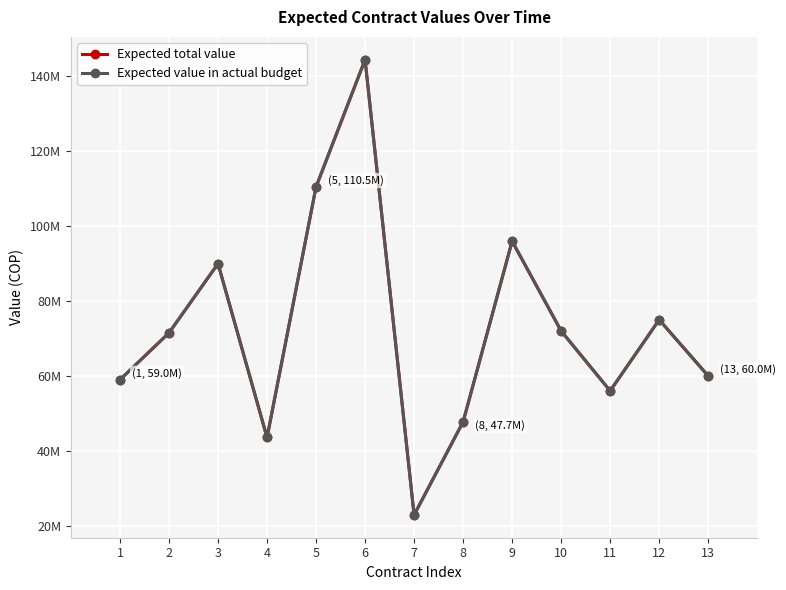

Does the chart have visible grid lines?

Yes